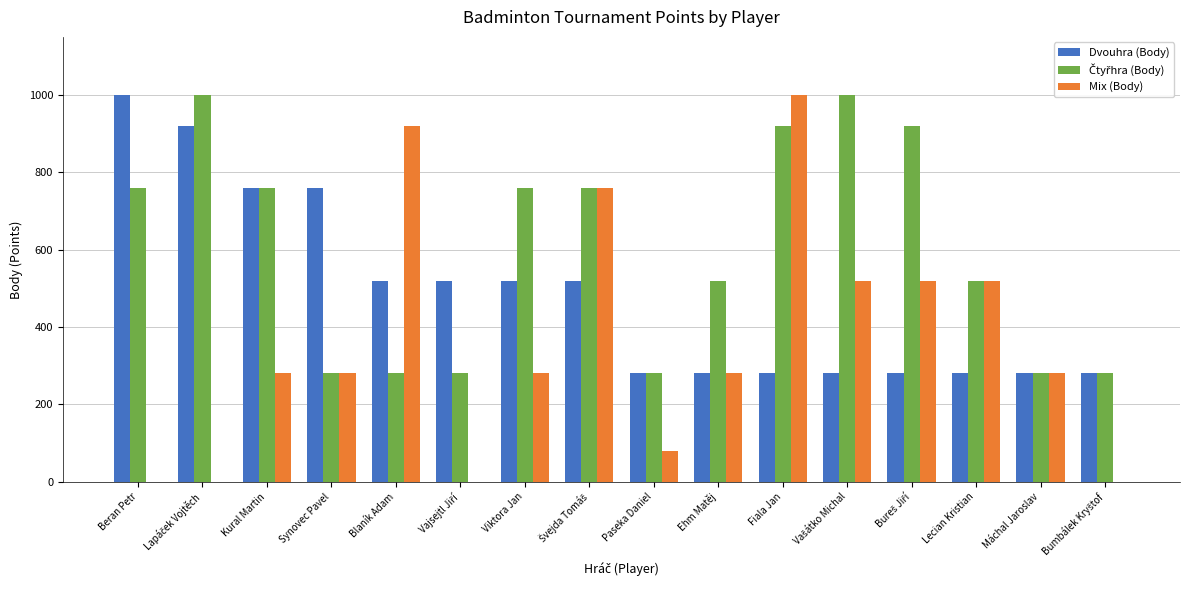

Is it true that Dvouhra (Body) equals 926 at Viktora Jan?

False